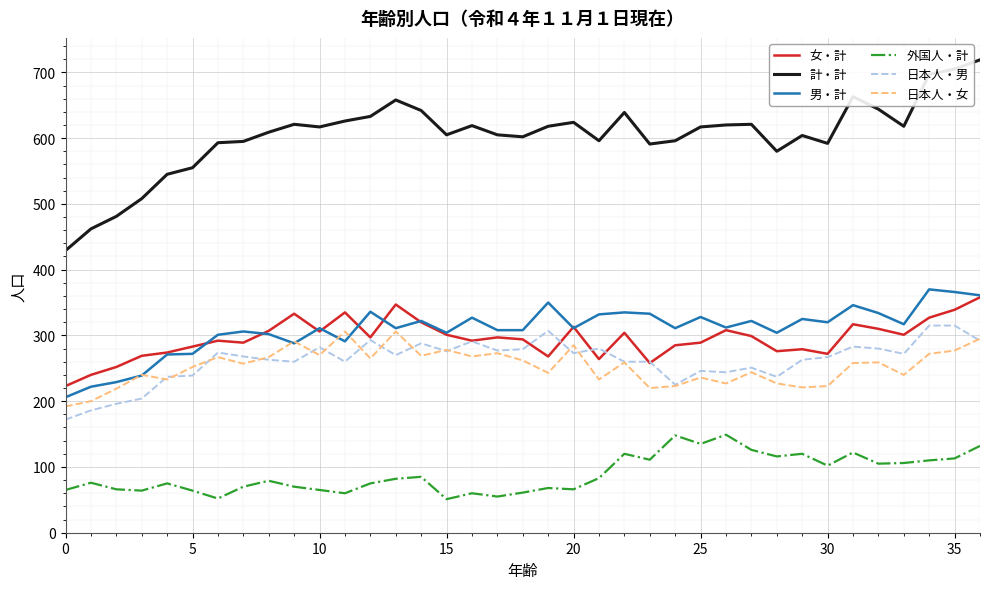

True or false: 外国人・計 and 女・計 intersect in this chart.

False